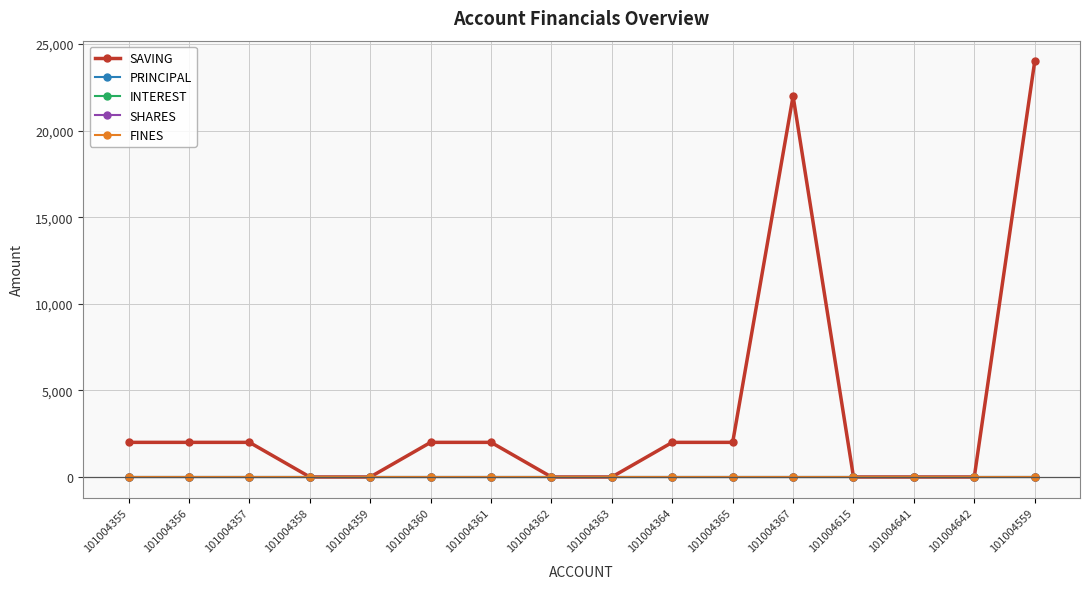

What is the label of the 16th point from the left?

101004559